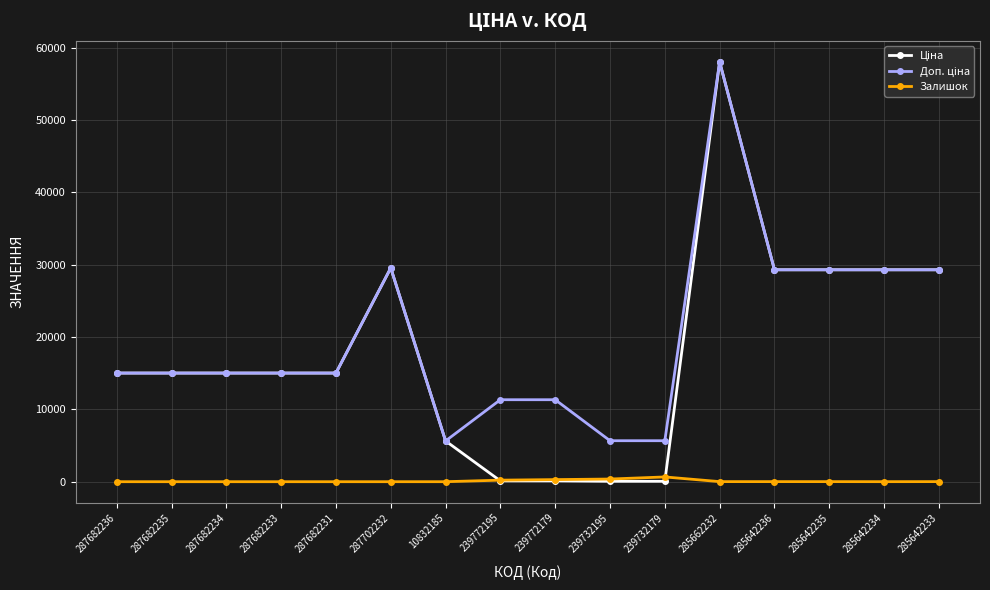

Is it true that Залишок equals 0.0 at 287682231?

True